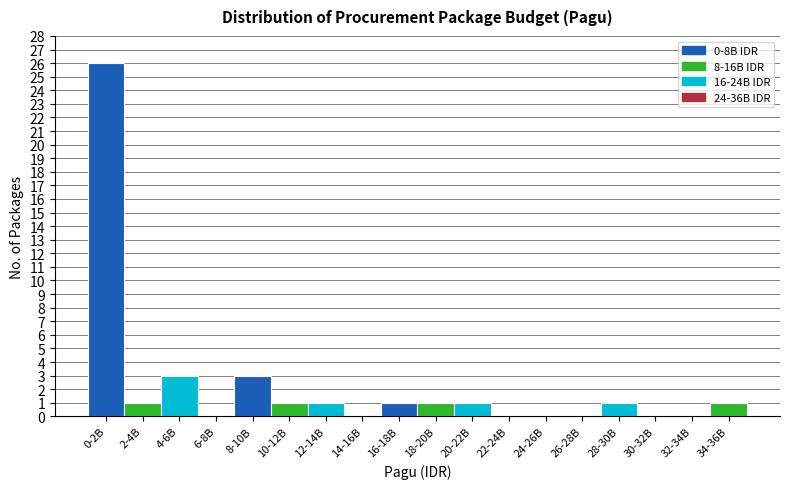

Reading left to right, extract all data points from this chart.

0-2B=26	2-4B=1	4-6B=3	6-8B=0	8-10B=3	10-12B=1	12-14B=1	14-16B=0	16-18B=1	18-20B=1	20-22B=1	22-24B=0	24-26B=0	26-28B=0	28-30B=1	30-32B=0	32-34B=0	34-36B=1